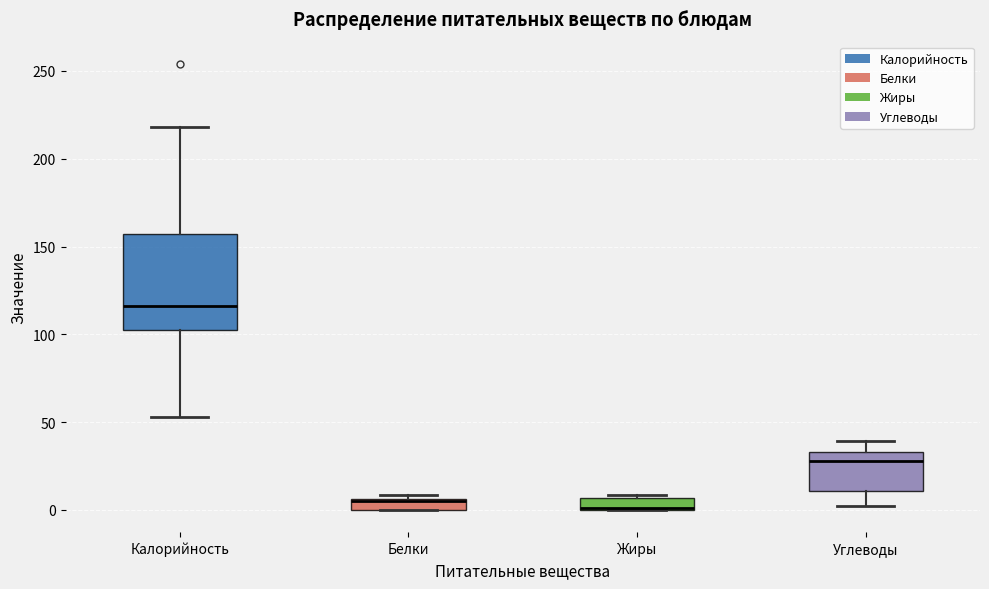

Where is the upper edge of the box for Белки on the y-axis? The values are not printed on the chart, so give them approximately, as read against the axis.

5